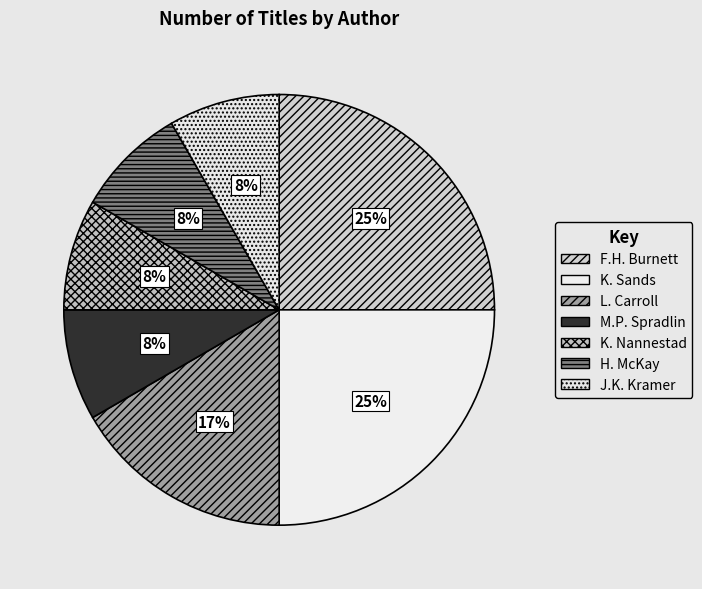

Count the number of slices in the pie.

7